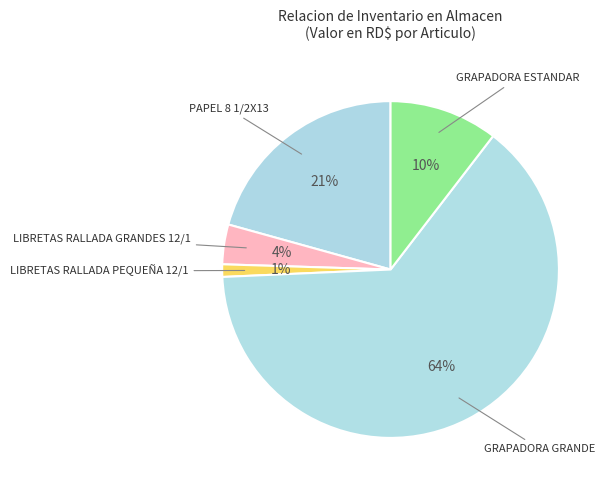

Rank the categories by value from highest to lowest.

GRAPADORA GRANDE, PAPEL 8 1/2X13, GRAPADORA ESTANDAR, LIBRETAS RALLADA GRANDES 12/1, LIBRETAS RALLADA PEQUEÑA 12/1